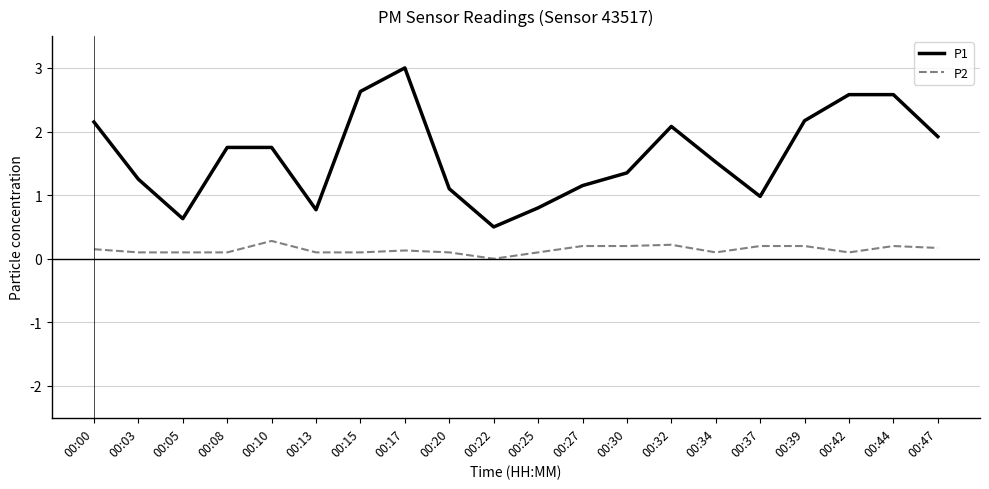

What are all the series names shown in the legend?

P1, P2